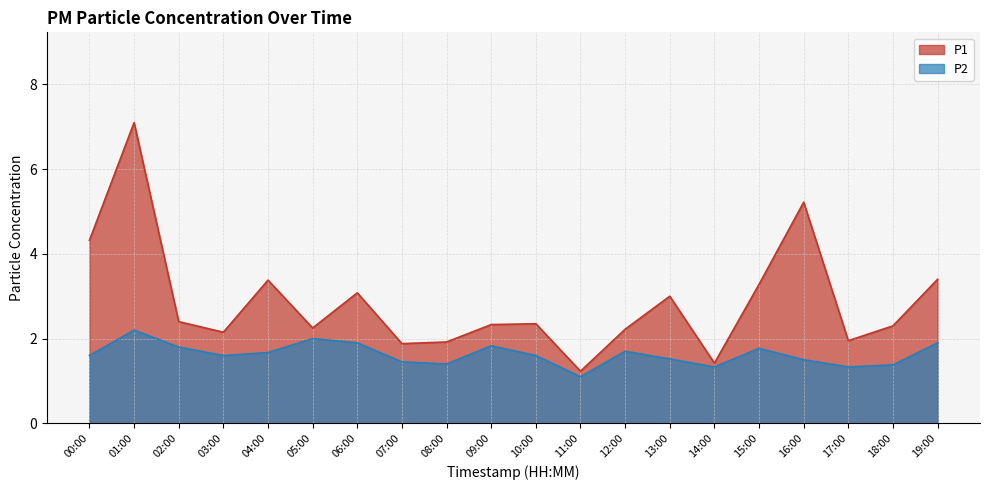

What is the difference between the maximum and minimum values in the P1 series?

5.9